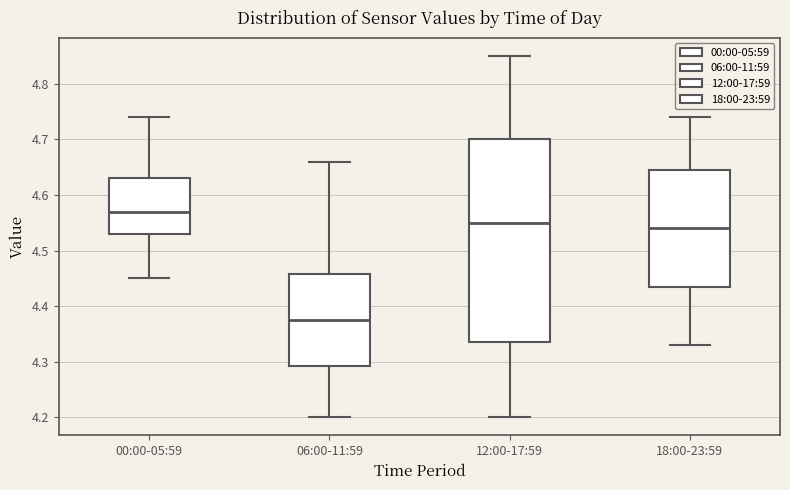

Which box has the highest median line?

00:00-05:59